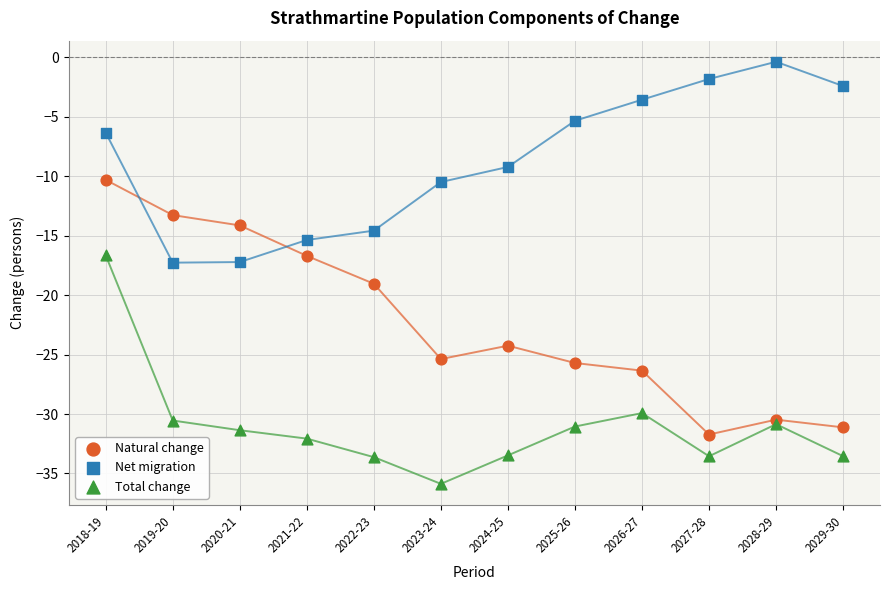

Which series has the largest Y range (max minus min)?

Natural change